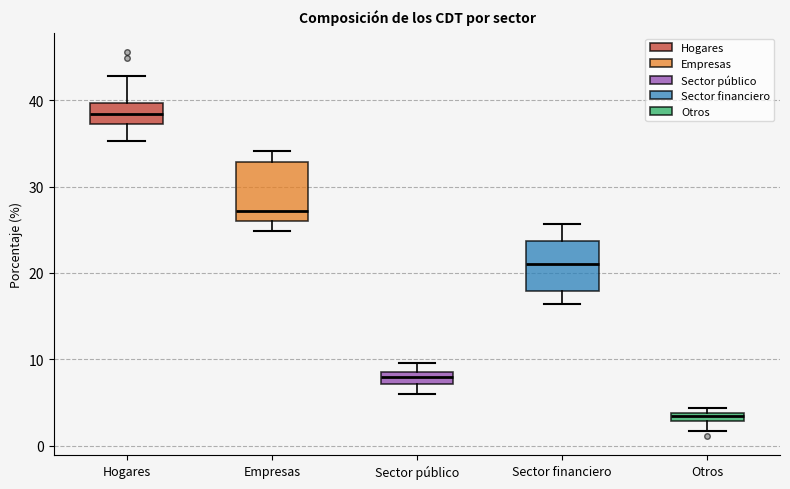

Where does the lower whisker of the box for Hogares end on the y-axis? The values are not printed on the chart, so give them approximately, as read against the axis.

35